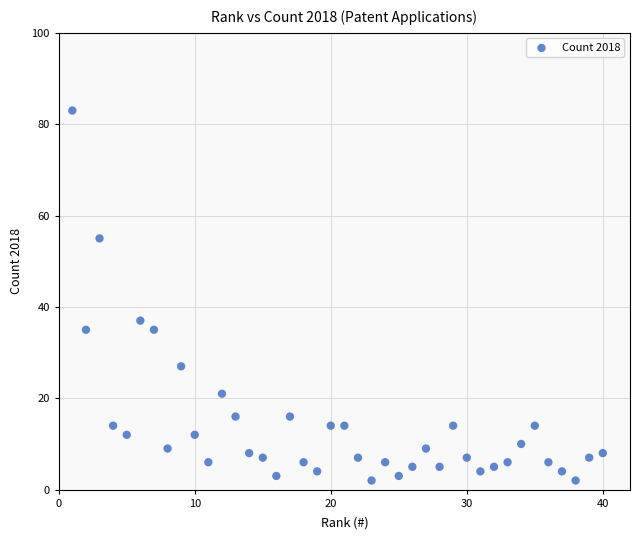

What is the range of Y values (max minus min)?

81